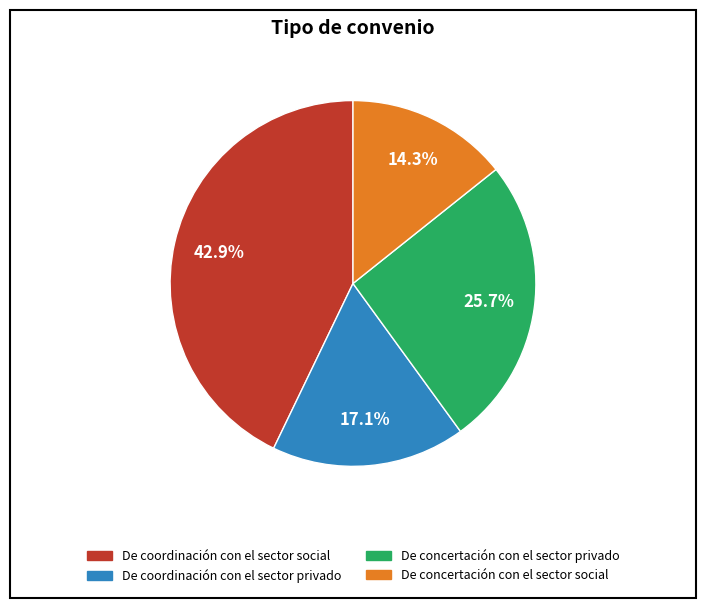

What is the largest slice in the pie chart?

De coordinación con el sector social